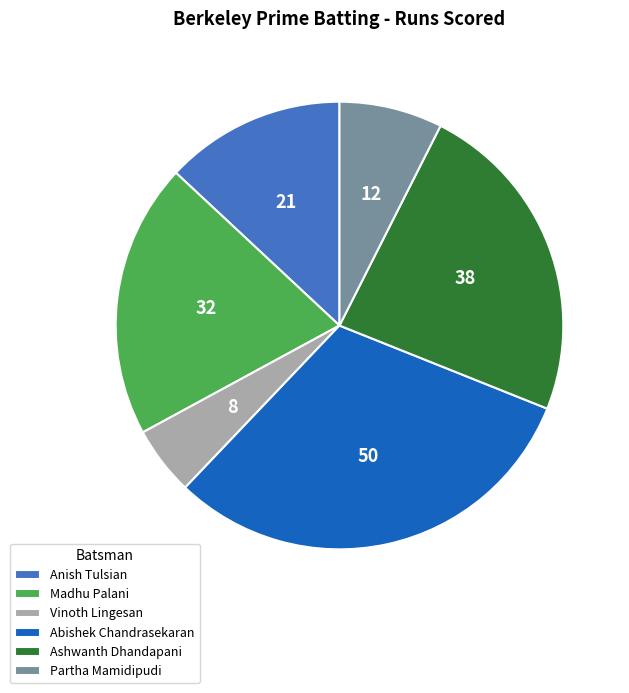

Count the number of slices in the pie.

6